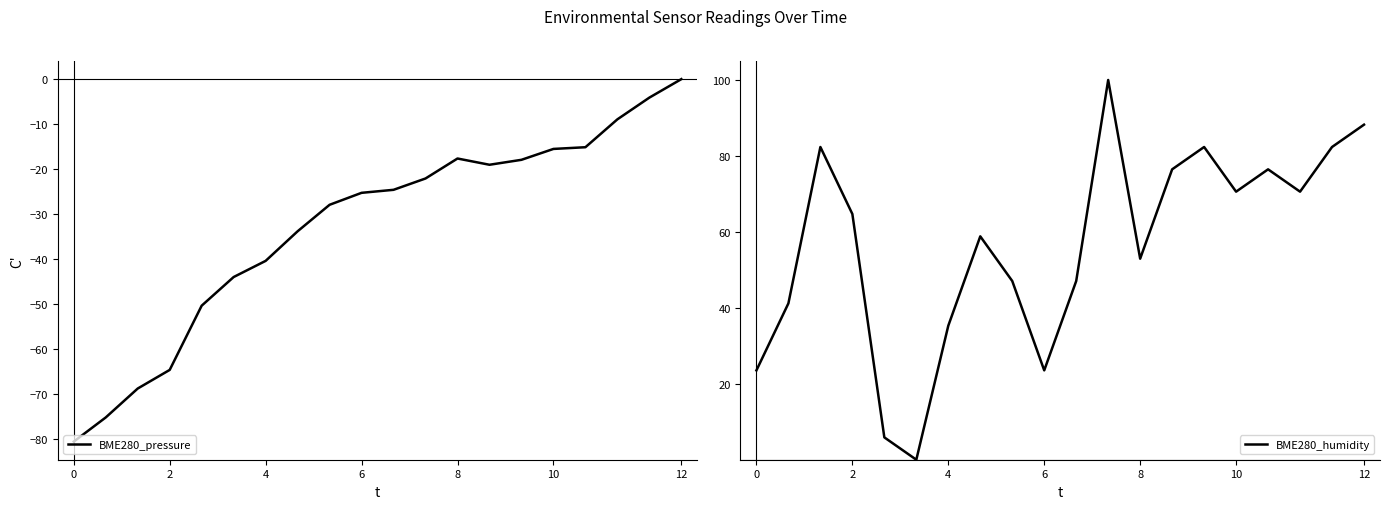

What is the value of the BME280_humidity point at the 4th from the left?

64.7